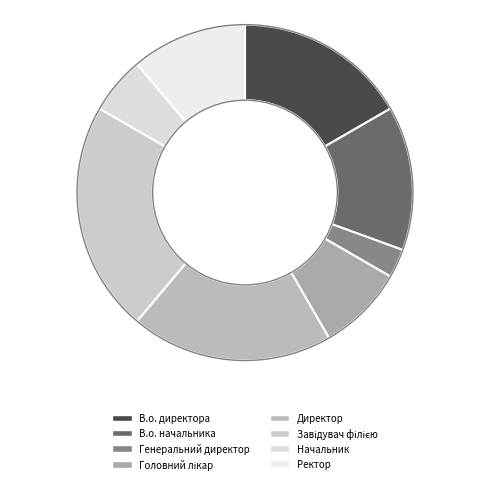

Which category has the smallest portion of the pie?

Генеральний директор